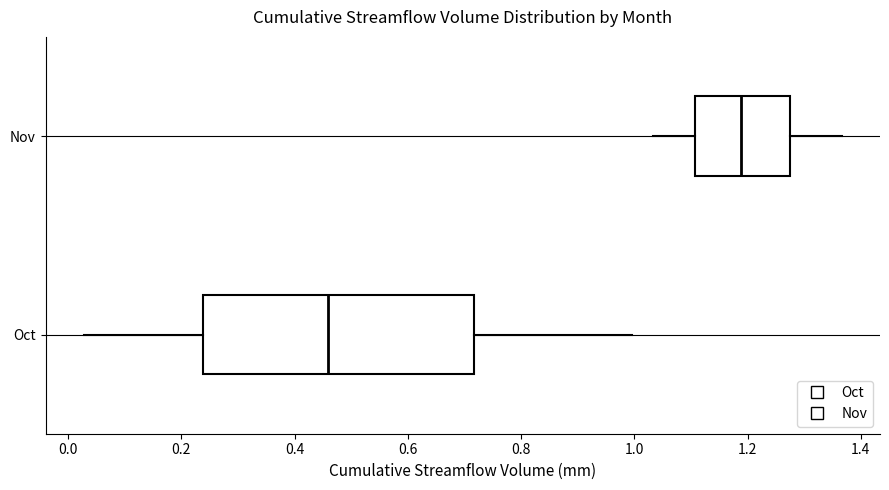

Reading bottom to top, transcribe this box plot: for each box, give where its median line is, the range the box spans, and where its two whiskers end, as read against the x-axis. The values are not printed on the chart, so give them approximately, as read against the axis.

Oct: median 0.46, box 0.24 to 0.72, whiskers 0.02 to 1.00
Nov: median 1.18, box 1.10 to 1.28, whiskers 1.04 to 1.36